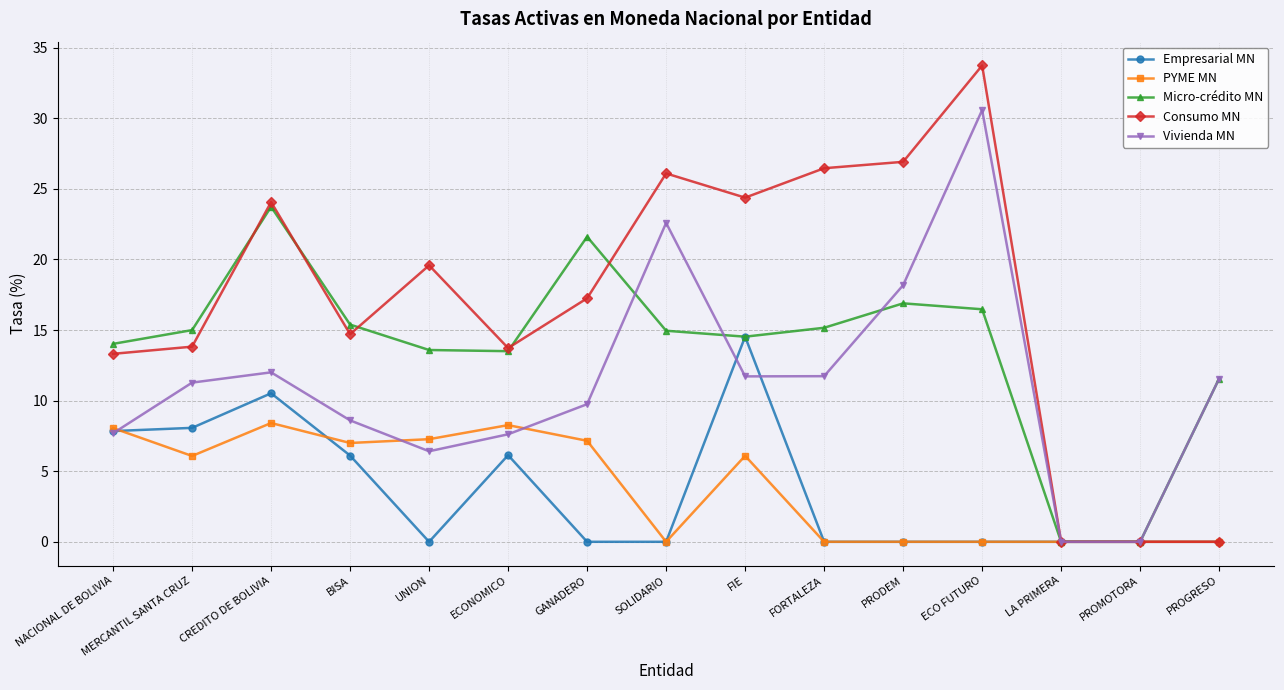

What is the difference between the maximum and minimum values in the Vivienda MN series?

30.6